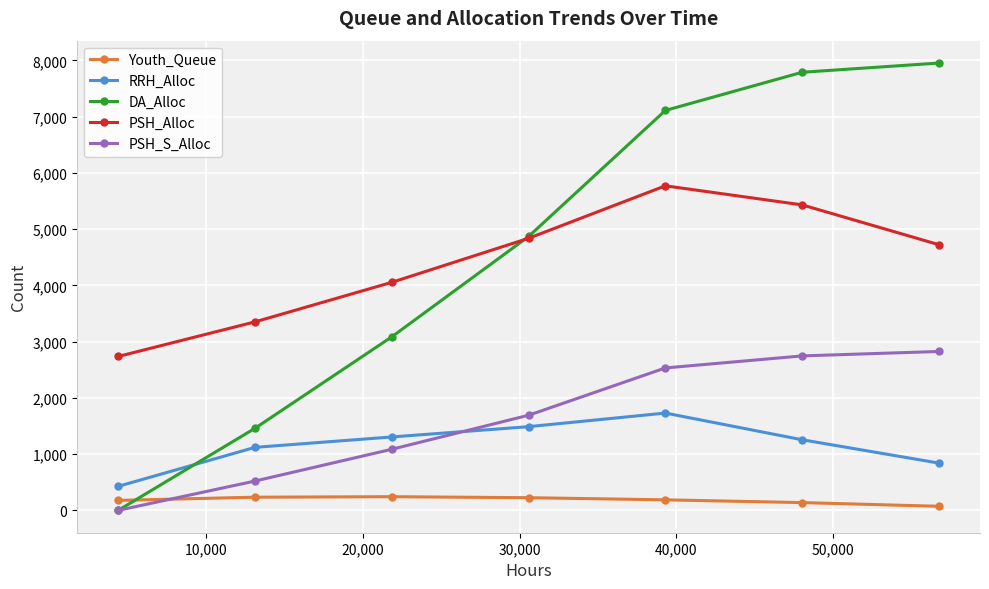

How many intersections are there between Youth_Queue and DA_Alloc?

1